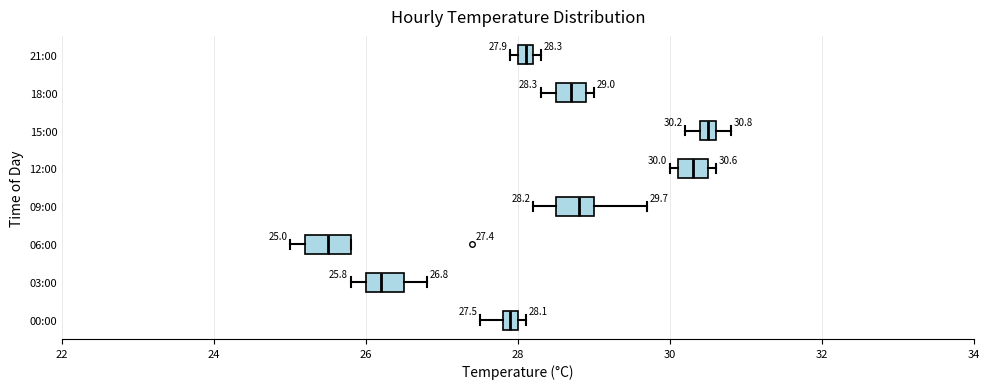

Which box's median line is the furthest to the left?

06:00